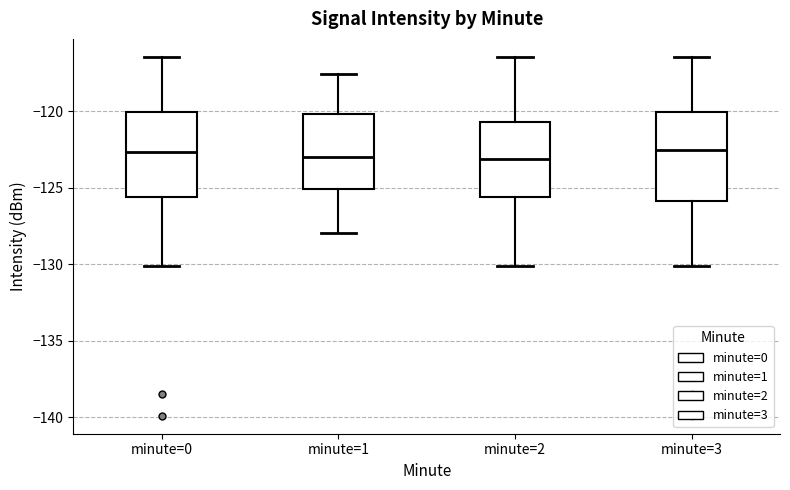

Reading left to right, read every box against the y-axis: the position of its median line, the range the box covers, and the ends of its whiskers. The values are not printed on the chart, so give them approximately, as read against the axis.

minute=0: median -122.5, box -125.5 to -120.0, whiskers -130.0 to -116.5
minute=1: median -123.0, box -125.0 to -120.0, whiskers -128.0 to -117.5
minute=2: median -123.0, box -125.5 to -120.5, whiskers -130.0 to -116.5
minute=3: median -122.5, box -126.0 to -120.0, whiskers -130.0 to -116.5